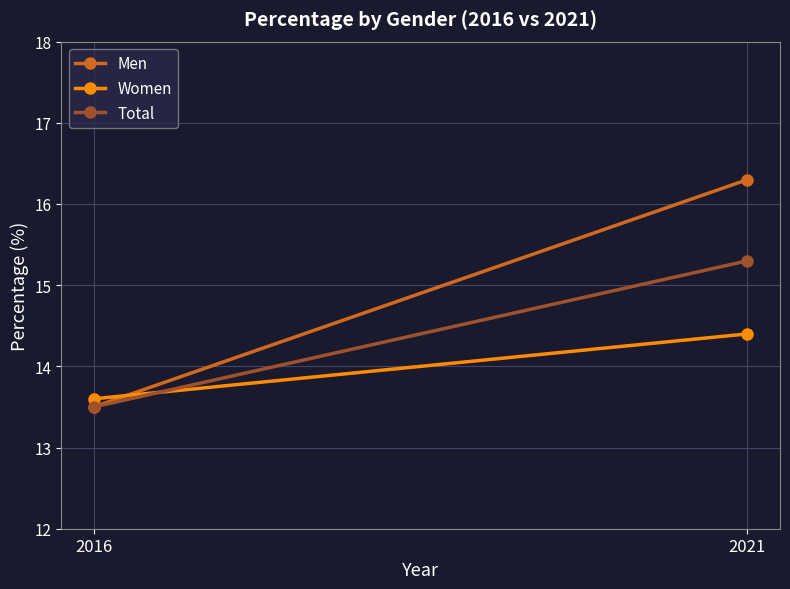

Rank the series by their maximum value, from highest to lowest.

Men, Total, Women